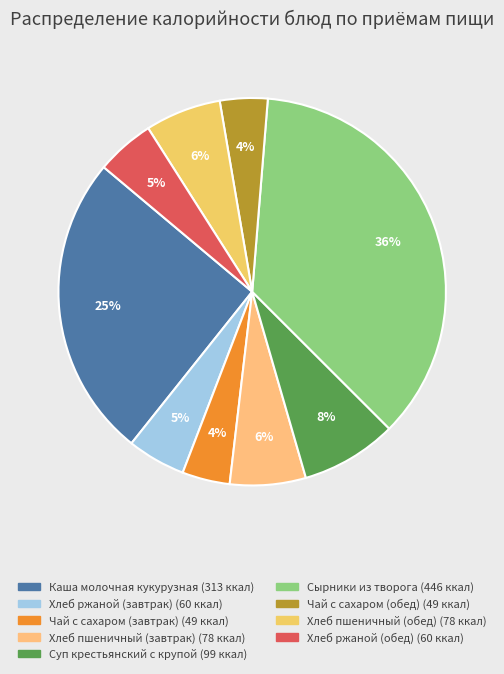

What is the largest slice in the pie chart?

Сырники из творога